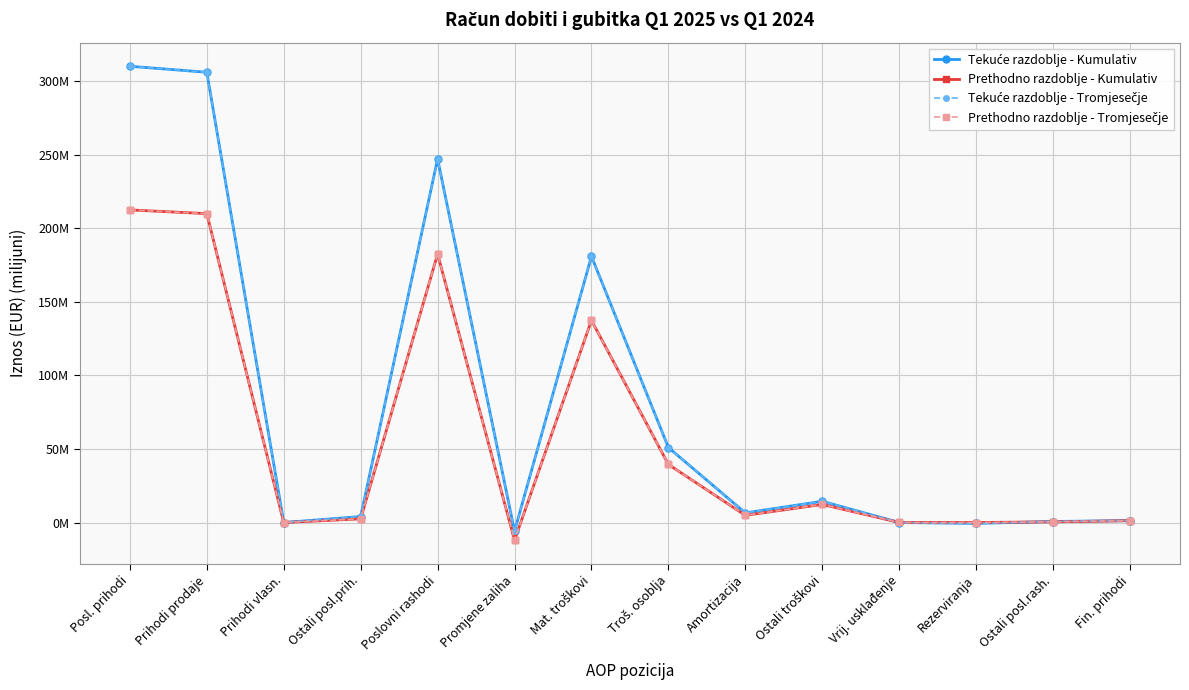

What is the difference between the Prethodno razdoblje - Kumulativ values at Mat. troškovi and Prihodi vlasn.?

137.4